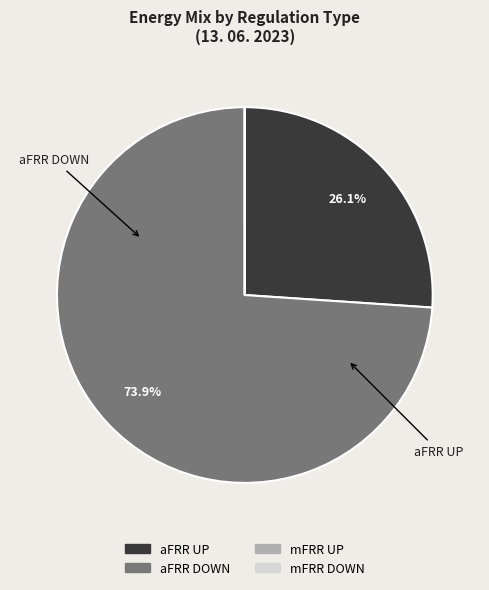

Is there a majority slice in this chart?

Yes